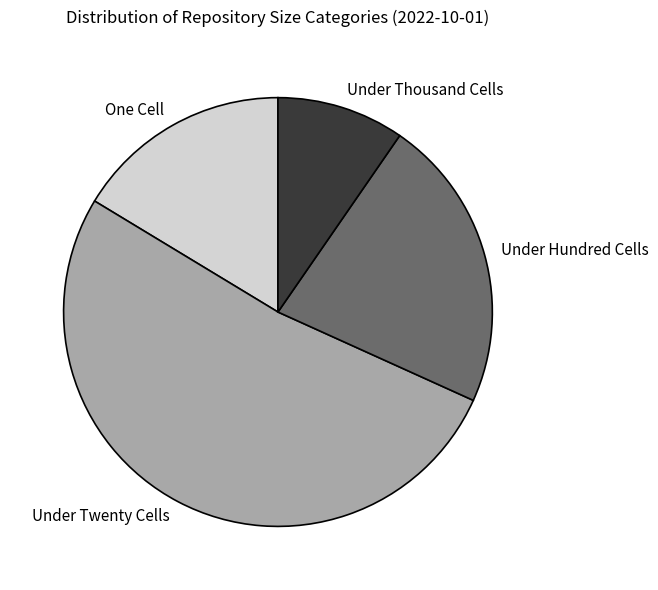

Approximately how many times larger is the value at Under Hundred Cells compared to One Cell?

1.4